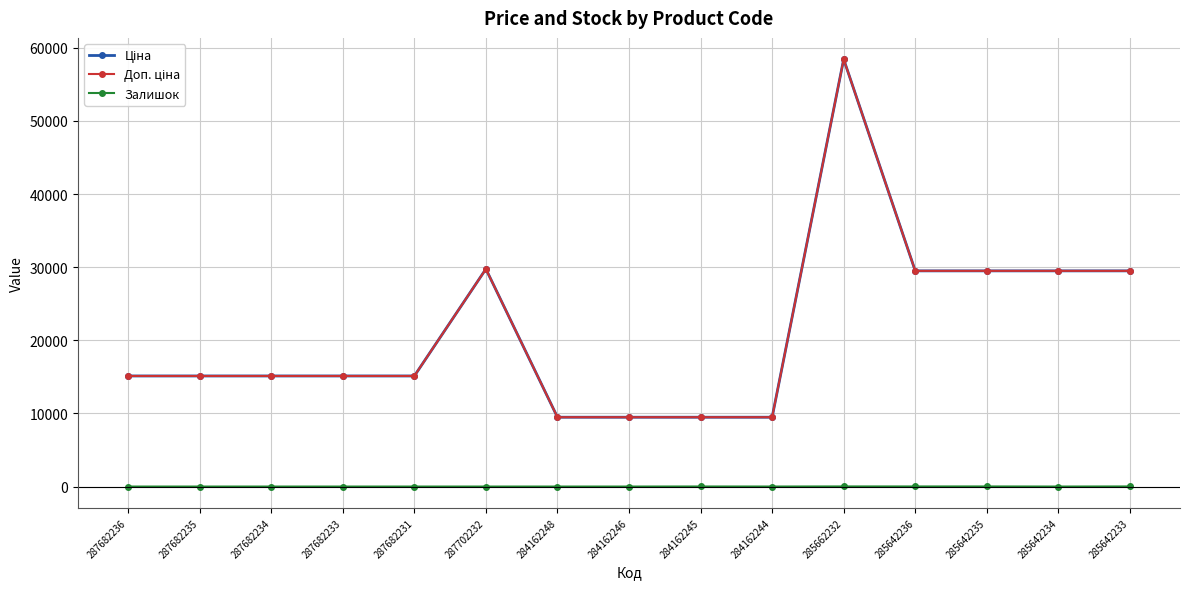

Is this an area chart (filled region under the line)?

No